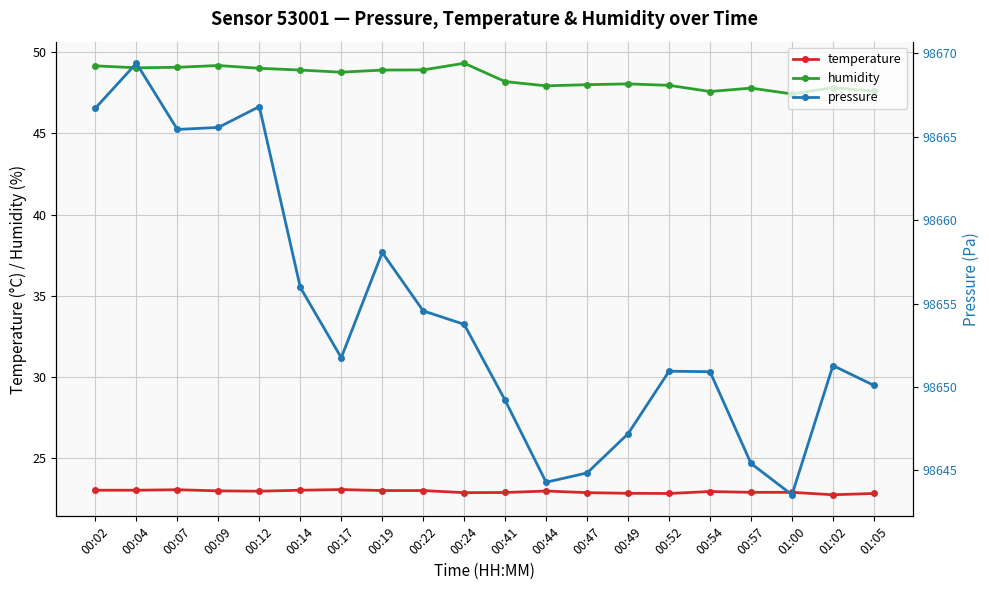

Count the number of categories in the chart.

20